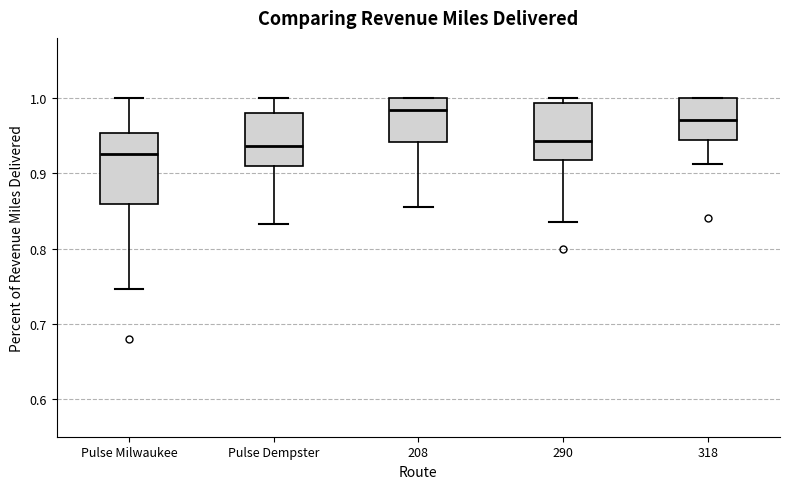

Reading left to right, transcribe this box plot: for each box, give where its median line is, the range the box spans, and where its two whiskers end, as read against the y-axis. The values are not printed on the chart, so give them approximately, as read against the axis.

Pulse Milwaukee: median 0.93, box 0.86 to 0.95, whiskers 0.75 to 1.00
Pulse Dempster: median 0.94, box 0.91 to 0.98, whiskers 0.83 to 1.00
208: median 0.98, box 0.94 to 1.00, whiskers 0.86 to 1.00
290: median 0.94, box 0.92 to 0.99, whiskers 0.84 to 1.00
318: median 0.97, box 0.94 to 1.00, whiskers 0.91 to 1.00